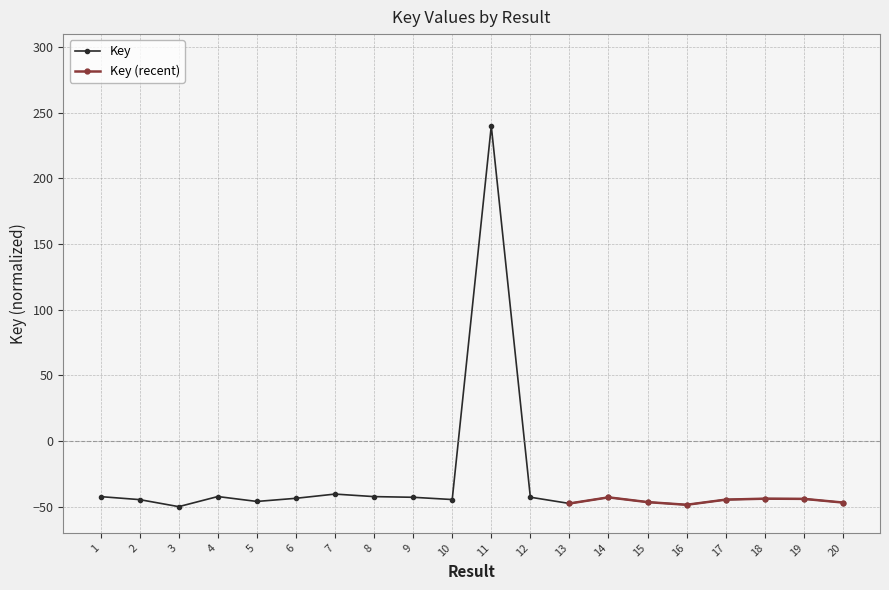

Reading right to left, transcribe all the data shown in this chart.

20=-46.9	19=-44.1	18=-43.9	17=-44.7	16=-48.6	15=-46.5	14=-42.9	13=-47.6	12=-42.8	11=240.0	10=-44.6	9=-42.9	8=-42.4	7=-40.4	6=-43.6	5=-46.0	4=-42.3	3=-50.0	2=-44.6	1=-42.4